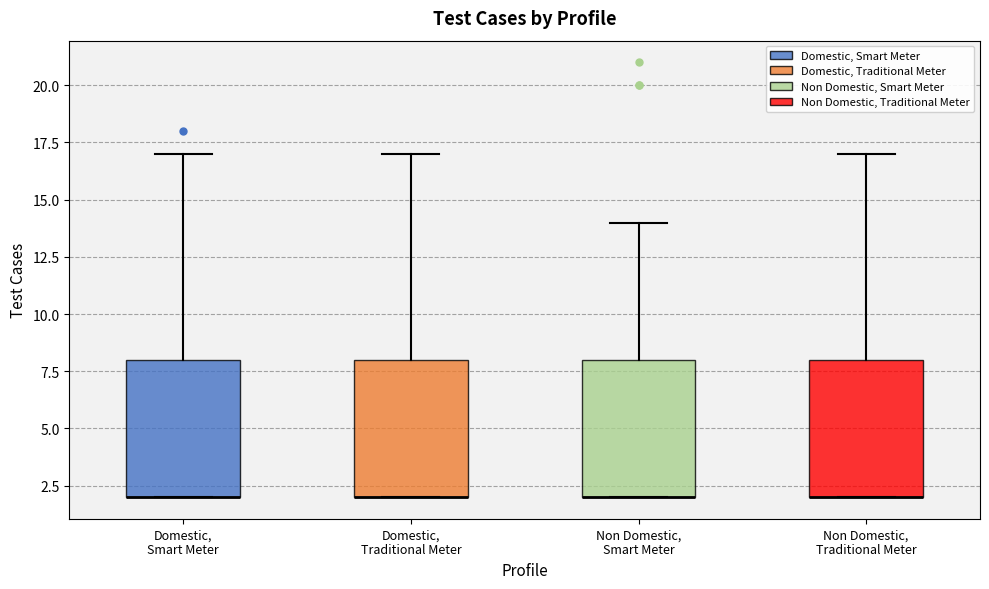

Reading left to right, transcribe this box plot: for each box, give where its median line is, the range the box spans, and where its two whiskers end, as read against the y-axis. The values are not printed on the chart, so give them approximately, as read against the axis.

Domestic, Smart Meter: median 2 (drawn on the box's lower edge), box 2 to 8, whiskers 2 to 17
Domestic, Traditional Meter: median 2 (drawn on the box's lower edge), box 2 to 8, whiskers 2 to 17
Non Domestic, Smart Meter: median 2 (drawn on the box's lower edge), box 2 to 8, whiskers 2 to 14
Non Domestic, Traditional Meter: median 2 (drawn on the box's lower edge), box 2 to 8, whiskers 2 to 17